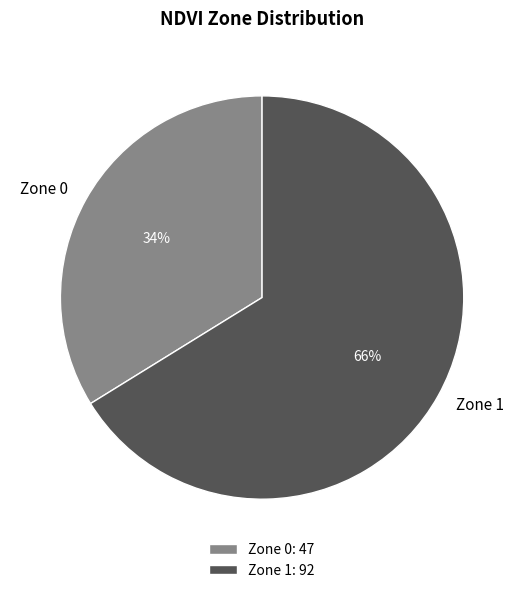

Rank the categories by value from lowest to highest.

Zone 0, Zone 1